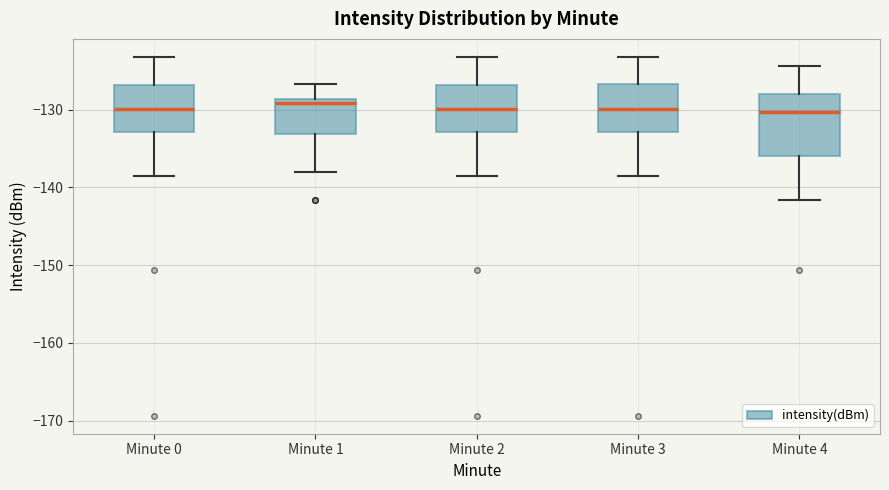

Reading left to right, transcribe this box plot: for each box, give where its median line is, the range the box spans, and where its two whiskers end, as read against the y-axis. The values are not printed on the chart, so give them approximately, as read against the axis.

Minute 0: median -130, box -133 to -127, whiskers -139 to -123
Minute 1: median -129 (just below the box's upper edge), box -133 to -129, whiskers -138 to -127
Minute 2: median -130, box -133 to -127, whiskers -139 to -123
Minute 3: median -130, box -133 to -127, whiskers -139 to -123
Minute 4: median -130, box -136 to -128, whiskers -142 to -124